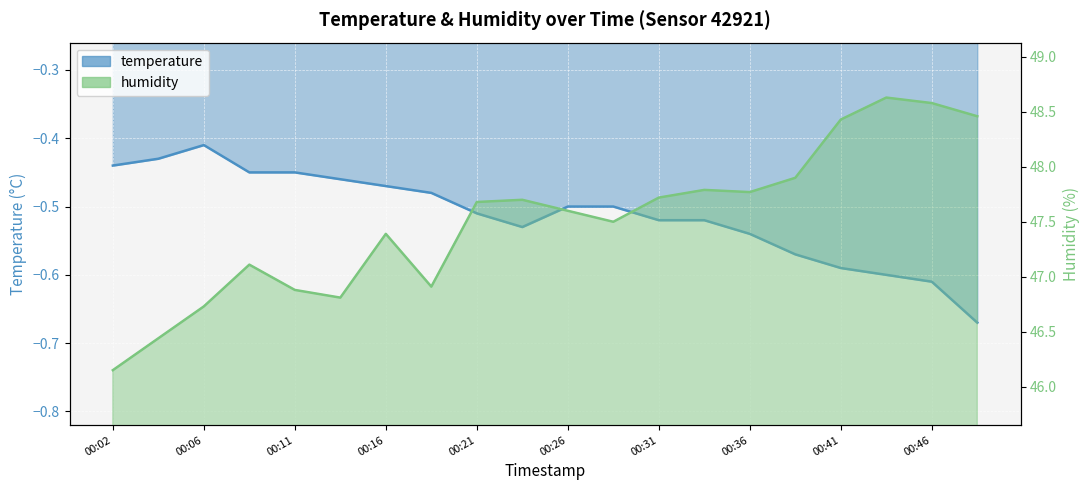

Reading left to right, extract all data points from this chart.

temperature: -0.4	-0.4	-0.4	-0.5	-0.5	-0.5	-0.5	-0.5	-0.5	-0.5	-0.5	-0.5	-0.5	-0.5	-0.5	-0.6	-0.6	-0.6	-0.6	-0.7
humidity: 46.1	46.4	46.7	47.1	46.9	46.8	47.4	46.9	47.7	47.7	47.6	47.5	47.7	47.8	47.8	47.9	48.4	48.6	48.6	48.5